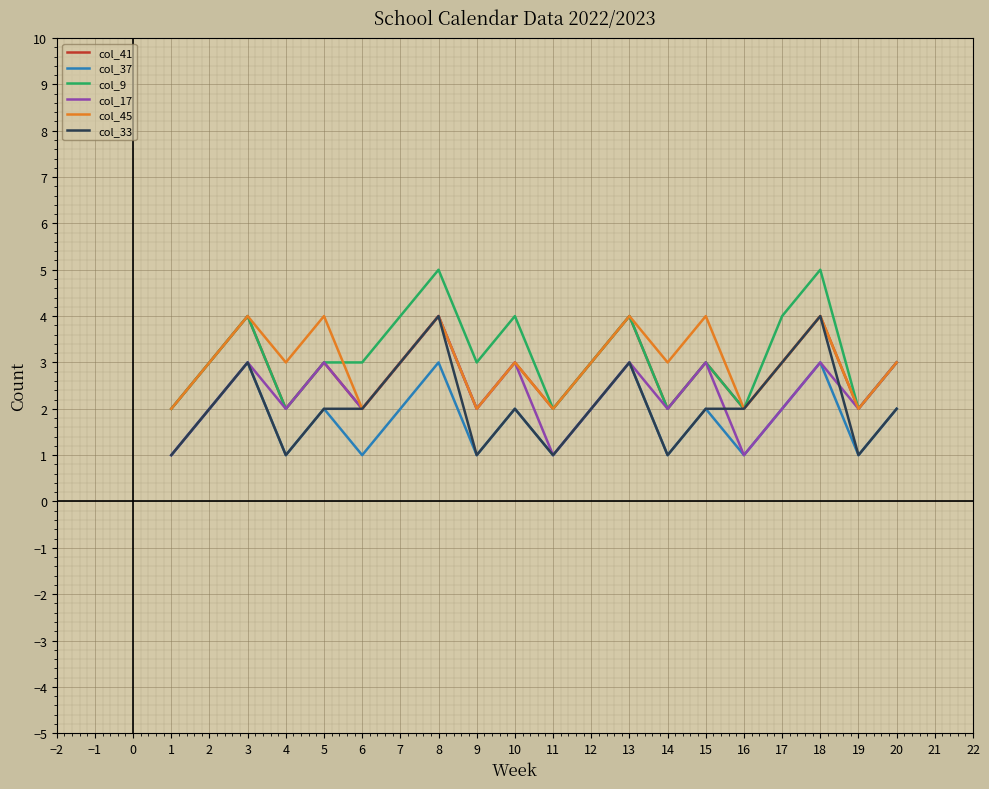

What is the greatest value displayed?

5